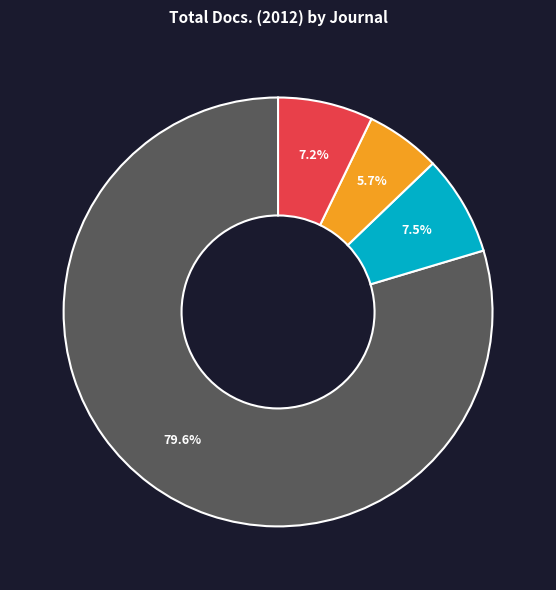

Is there any slice that represents more than half of the pie?

Yes